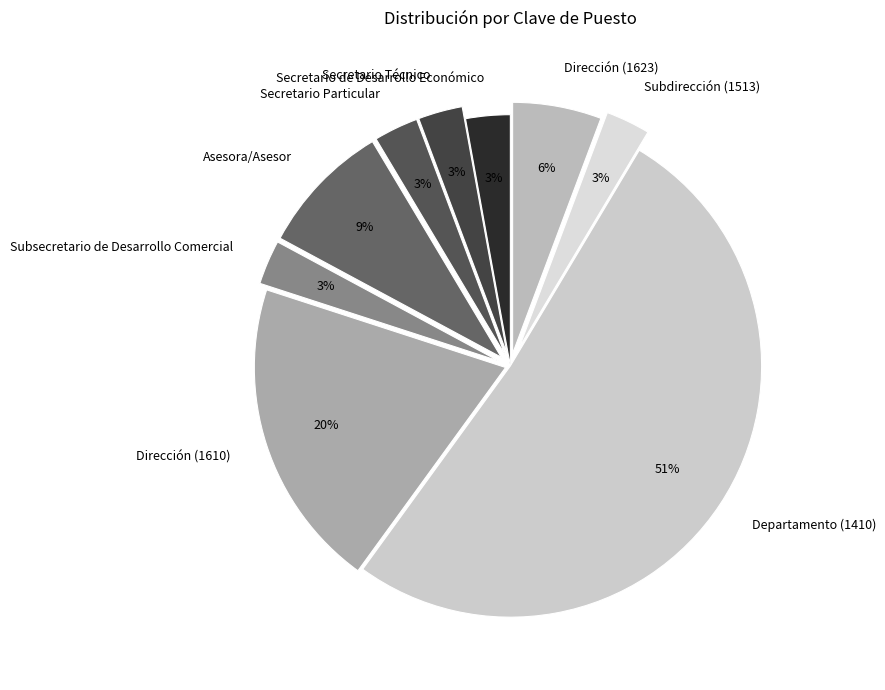

True or false: Subsecretario de Desarrollo Comercial accounts for 14% of the total.

False